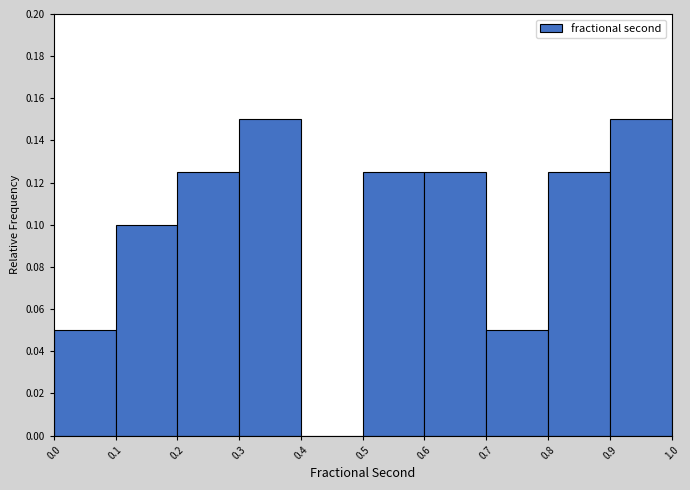

Reading left to right, list every bar in this chart as the range it spans on the x-axis followed by its height. The values are not printed on the chart, so give them approximately, as read against the axis.

0.0 to 0.1: 0.050
0.1 to 0.2: 0.100
0.2 to 0.3: 0.126
0.3 to 0.4: 0.150
0.4 to 0.5: 0
0.5 to 0.6: 0.126
0.6 to 0.7: 0.126
0.7 to 0.8: 0.050
0.8 to 0.9: 0.126
0.9 to 1.0: 0.150